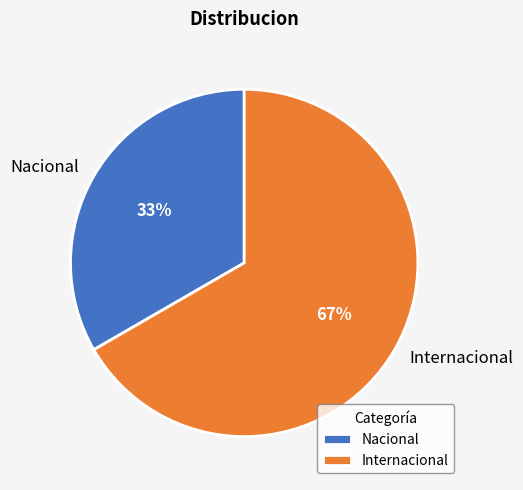

Rank the categories by value from highest to lowest.

Internacional, Nacional